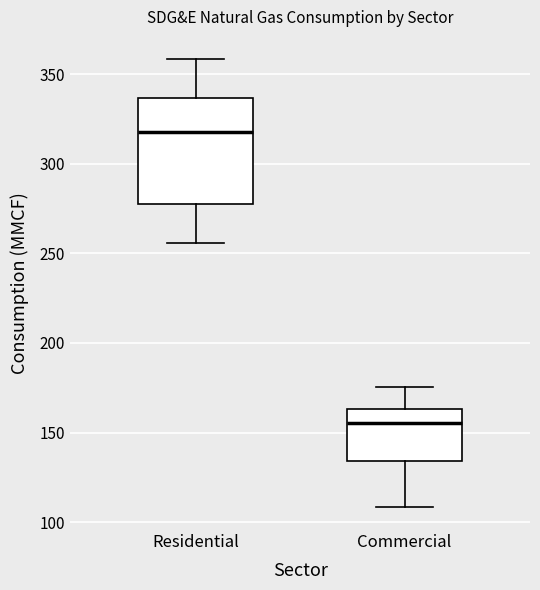

Where does the lower whisker of the box for Residential end on the y-axis? The values are not printed on the chart, so give them approximately, as read against the axis.

255